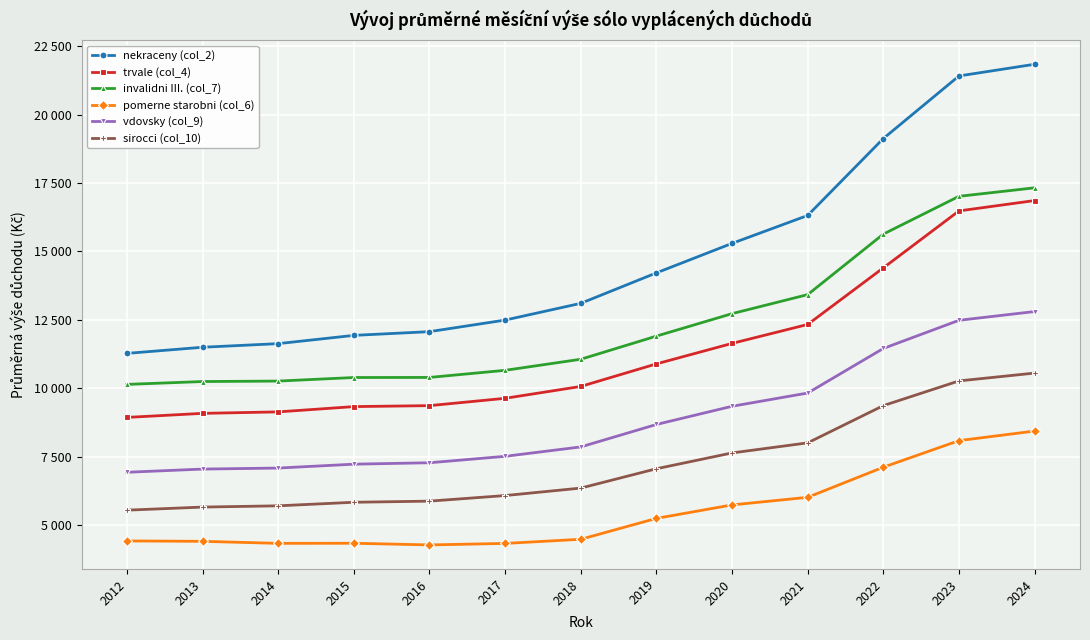

What are all the series names shown in the legend?

nekraceny (col_2), trvale (col_4), invalidni III. (col_7), pomerne starobni (col_6), vdovsky (col_9), sirocci (col_10)